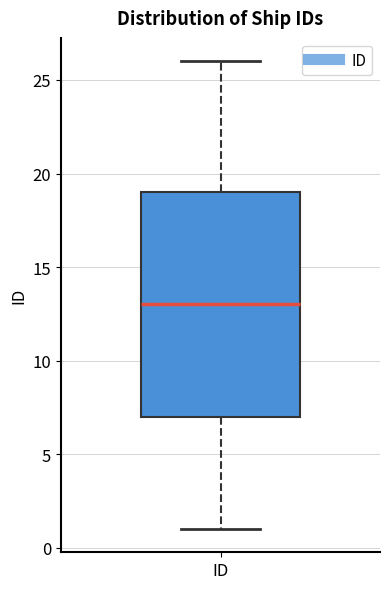

Transcribe this box plot: give where the median line is, the range the box spans, and where the two whiskers end, as read against the y-axis. The values are not printed on the chart, so give them approximately, as read against the axis.

median 13, box 7 to 19, whiskers 1 to 26